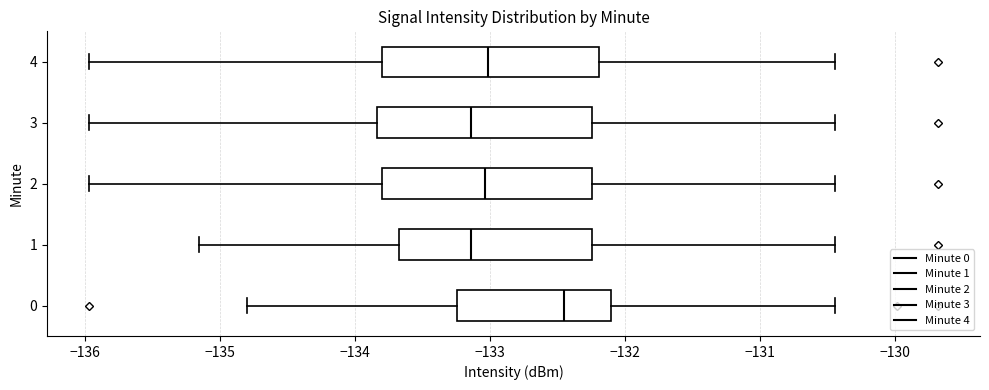

Where does the right whisker of the box at y = 2 end on the x-axis? The values are not printed on the chart, so give them approximately, as read against the axis.

-130.4